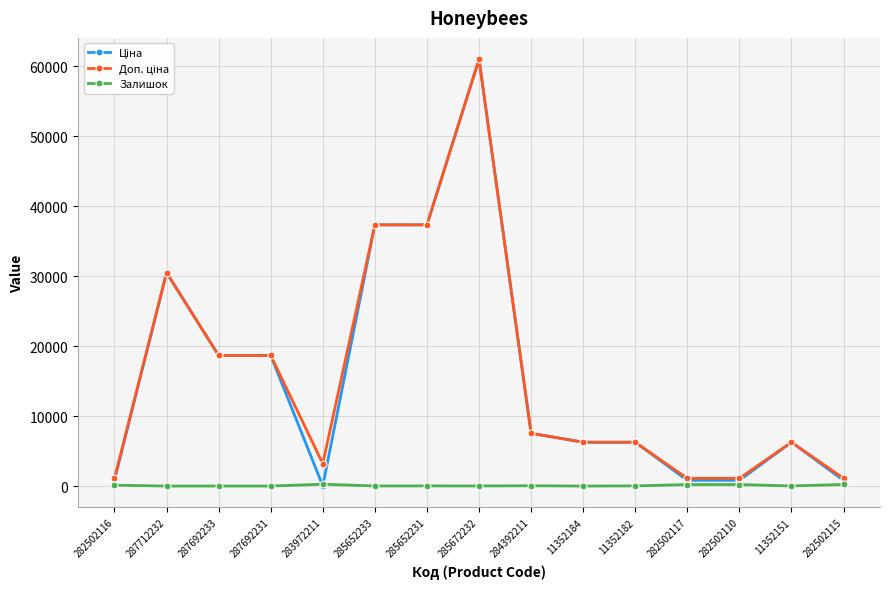

How many data points does each series have?

15